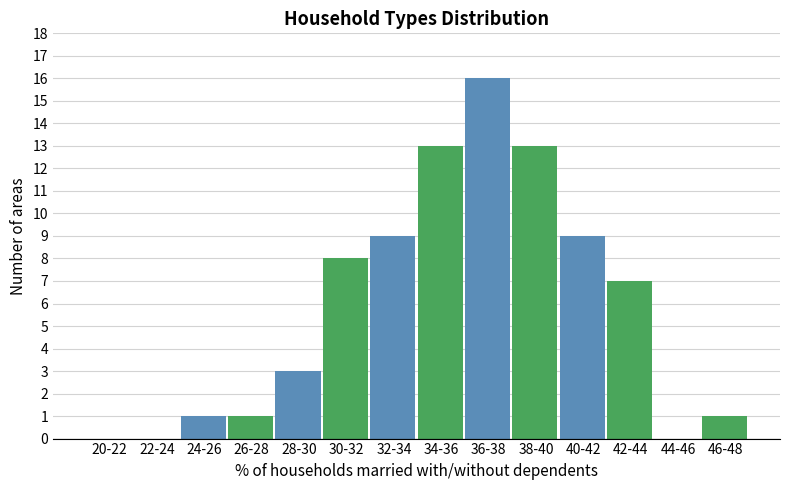

Reading left to right, list all the values displayed in this chart.

20-22=0	22-24=0	24-26=1	26-28=1	28-30=3	30-32=8	32-34=9	34-36=13	36-38=16	38-40=13	40-42=9	42-44=7	44-46=0	46-48=1